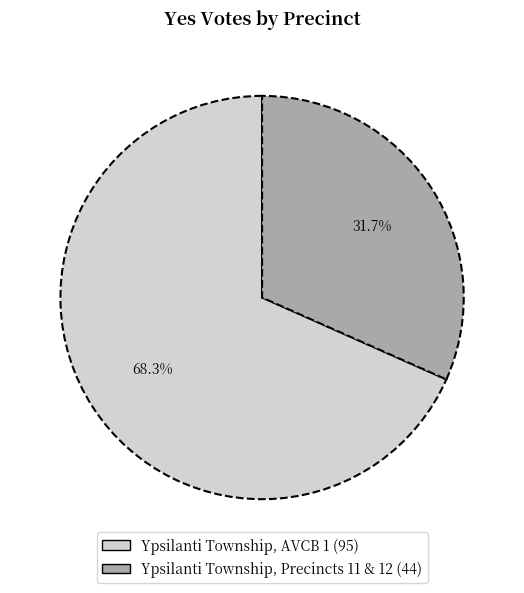

Which has a higher value, Ypsilanti Township, AVCB 1 or Ypsilanti Township, Precincts 11 & 12?

Ypsilanti Township, AVCB 1